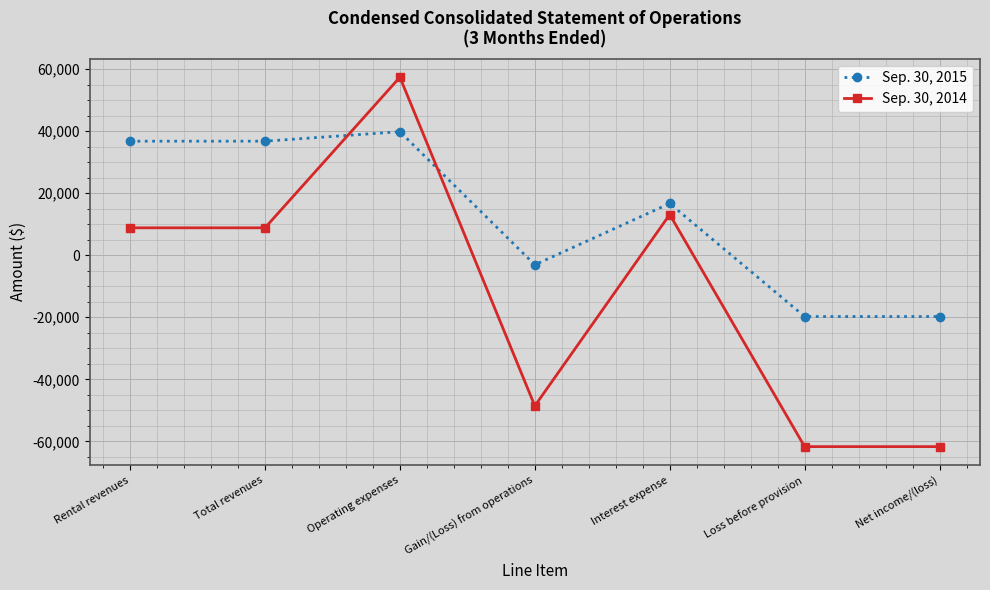

What is the value of the Sep. 30, 2014 point at the 6th from the left?

-61703